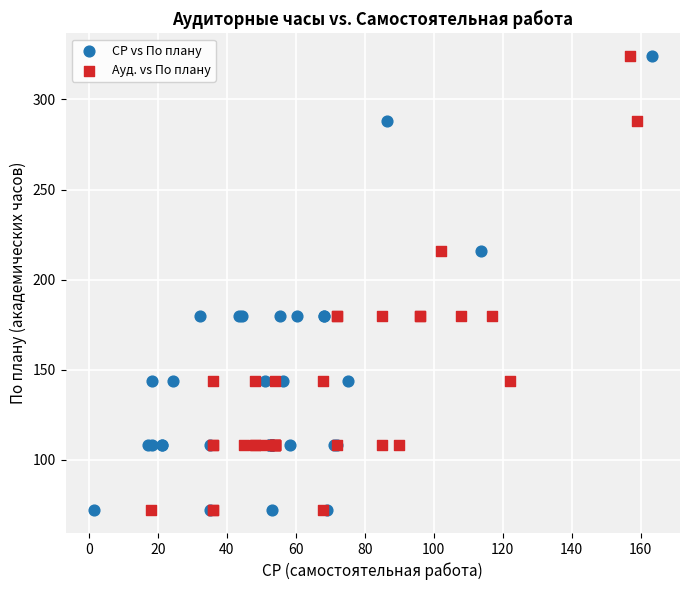

What are all the series names shown in the legend?

СР vs По плану, Ауд. vs По плану